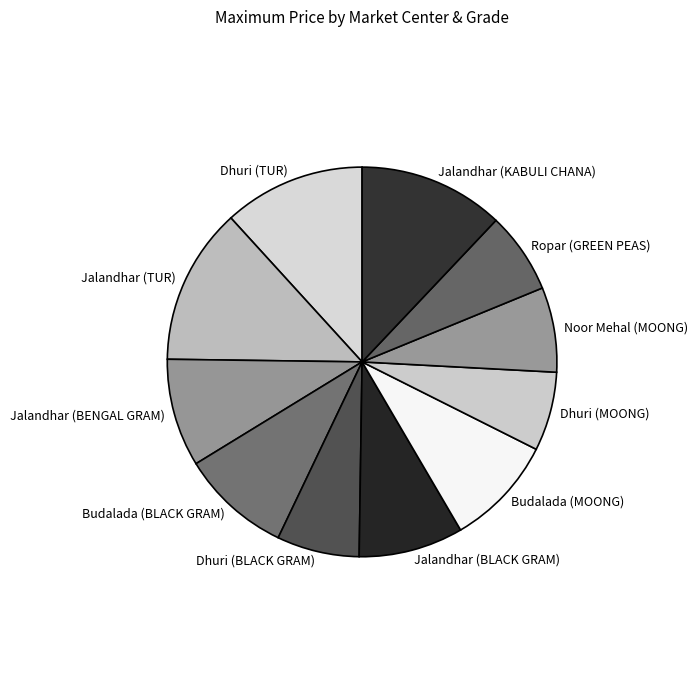

Does any single category account for the majority?

No